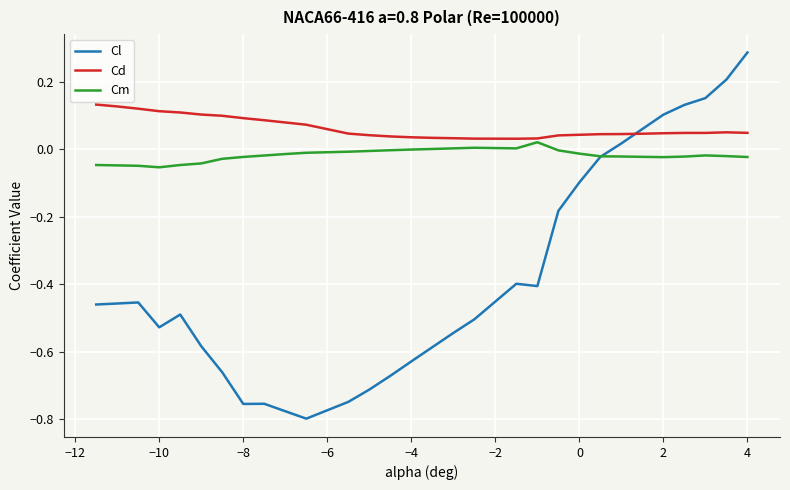

List the series in order of their overall mean, lowest first.

Cl, Cm, Cd